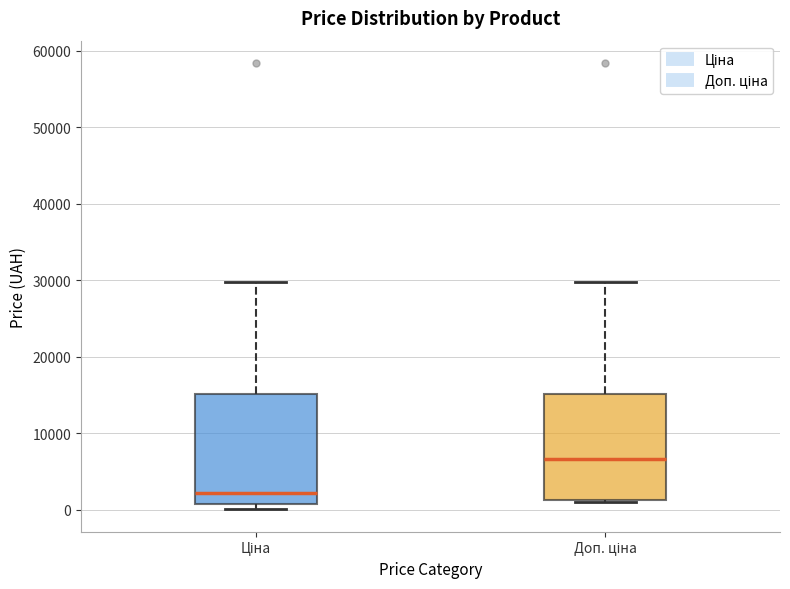

Reading left to right, read every box against the y-axis: the position of its median line, the range the box covers, and the ends of its whiskers. The values are not printed on the chart, so give them approximately, as read against the axis.

Ціна: median 2000, box 1000 to 15000, whiskers 0 to 30000
Доп. ціна: median 7000, box 1000 to 15000, whiskers 1000 to 30000